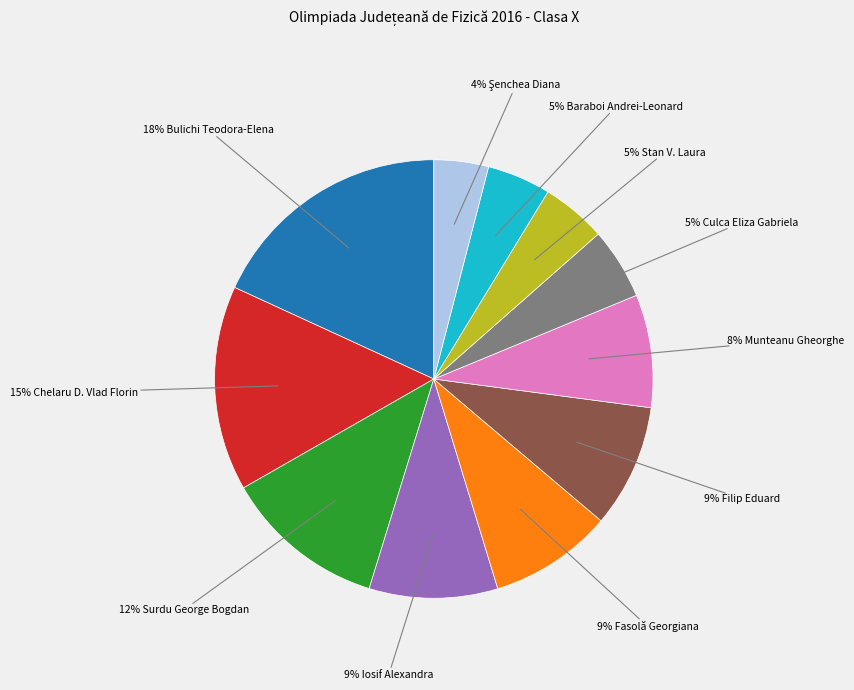

To the nearest percent, what is the average slice percentage?

9%